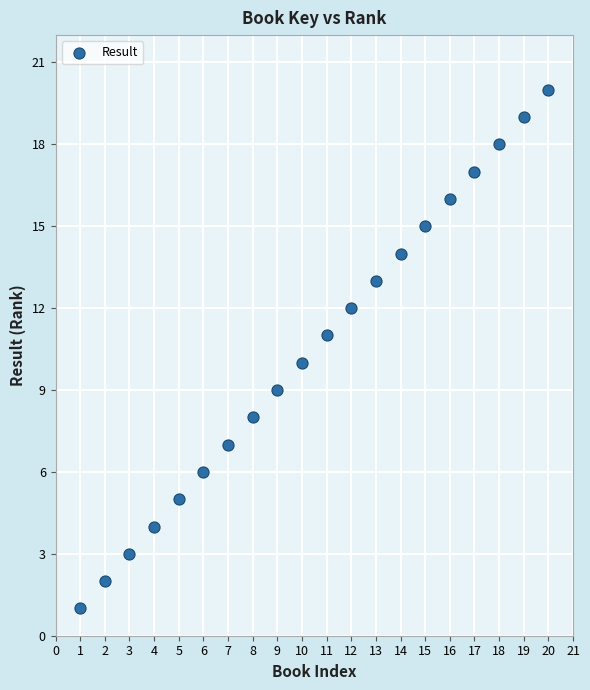

What is the range of X values (max minus min)?

19